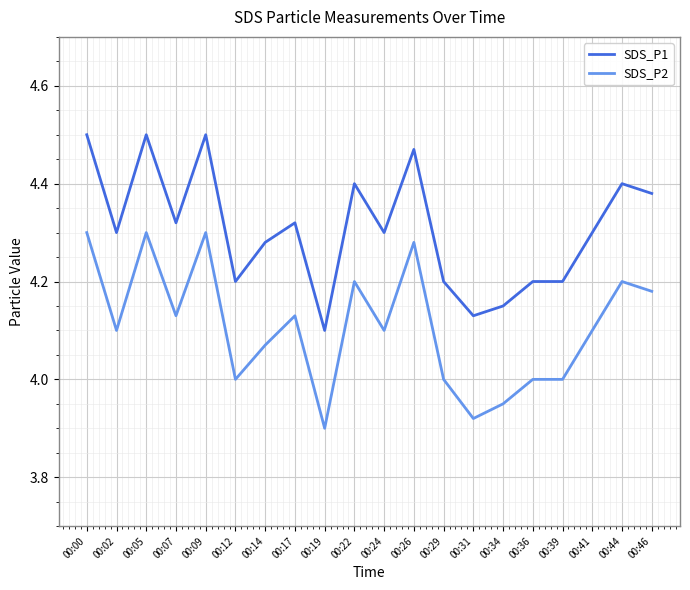

Which series has the largest total across all categories?

SDS_P1